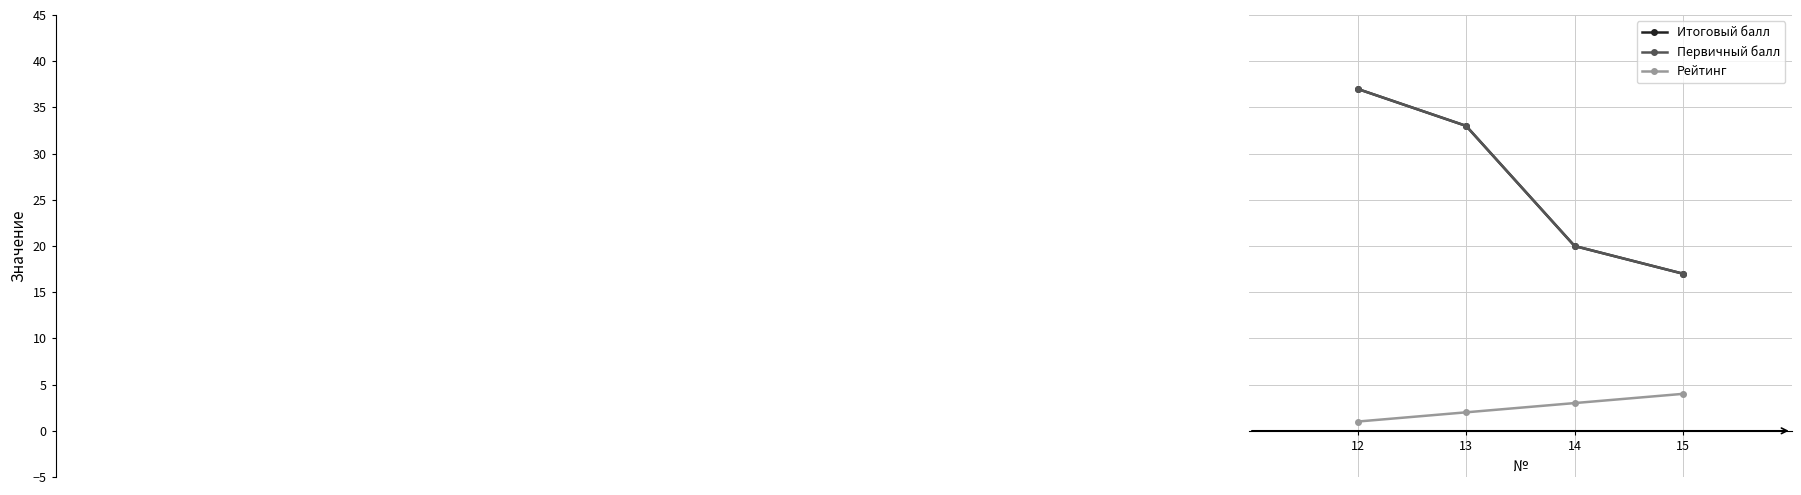

Is this an area chart (filled region under the line)?

No